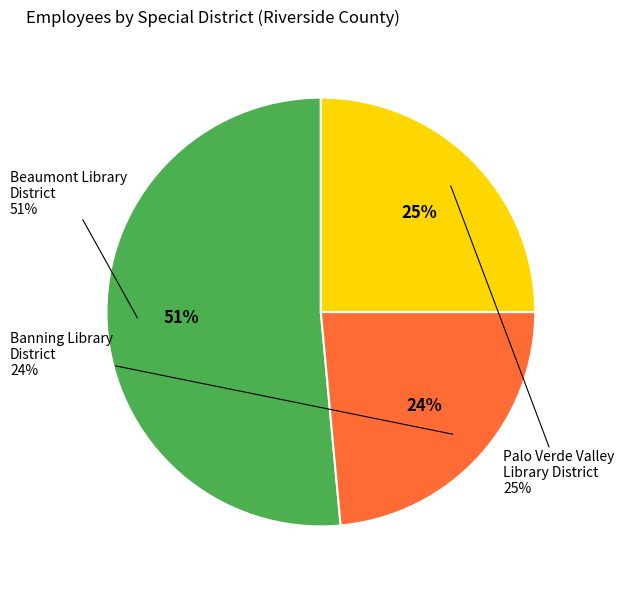

Which category has the biggest portion of the pie?

Beaumont Library District